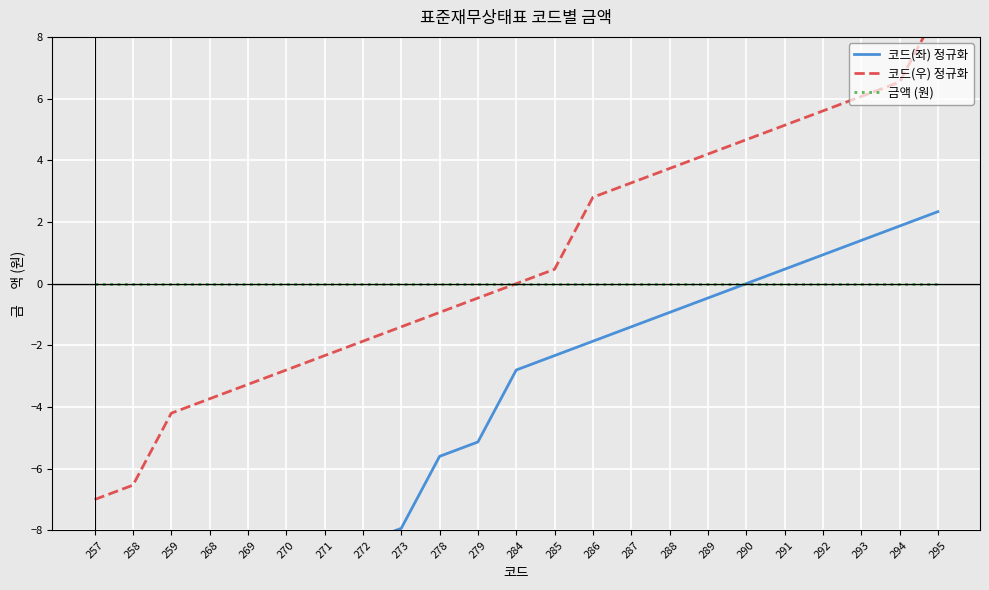

What is the difference between the maximum and minimum values in the 코드(좌) 정규화 series?

17.7